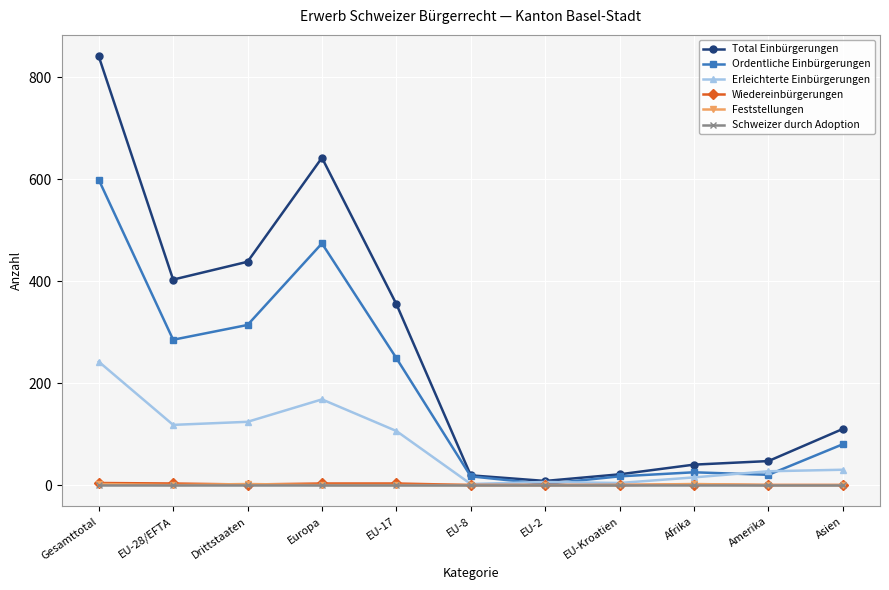

The Feststellungen series shows 0 at Amerika. True or false?

True